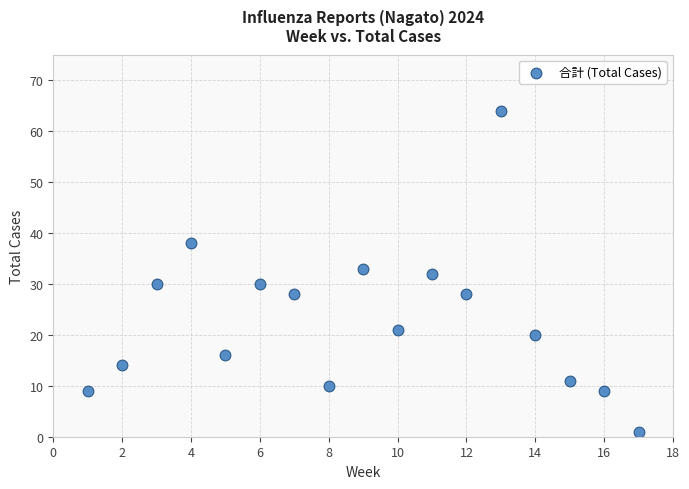

What is the range of X values (max minus min)?

16